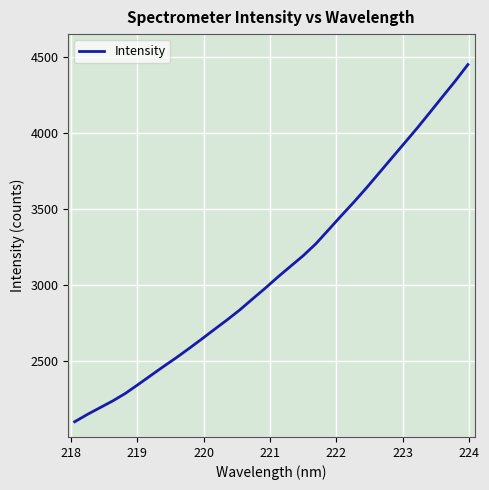

Is this an area chart (filled region under the line)?

No